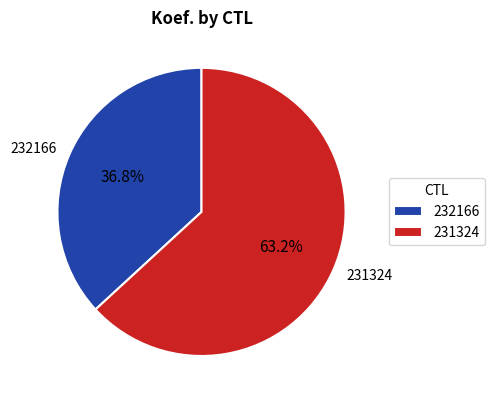

Which category has the smallest portion of the pie?

232166